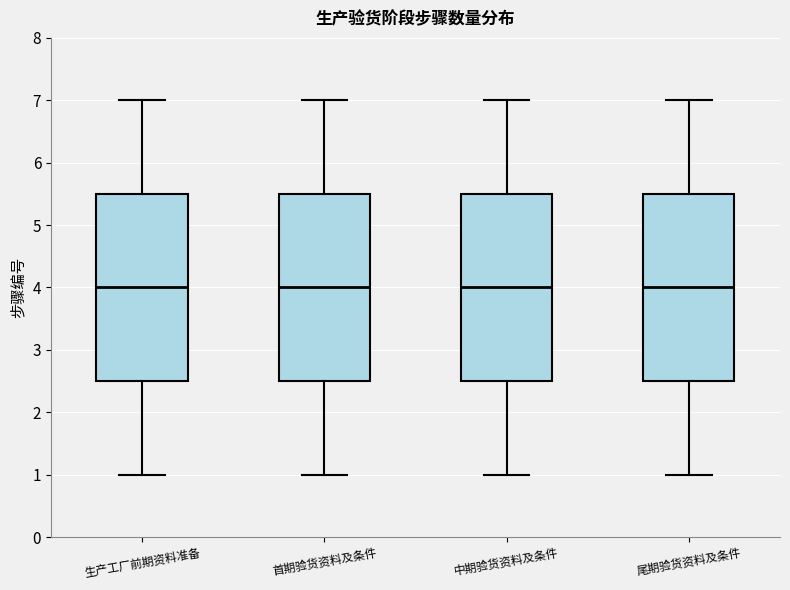

Reading left to right, transcribe this box plot: for each box, give where its median line is, the range the box spans, and where its two whiskers end, as read against the y-axis. The values are not printed on the chart, so give them approximately, as read against the axis.

生产工厂前期资料准备: median 4.0, box 2.5 to 5.5, whiskers 1.0 to 7.0
首期验货资料及条件: median 4.0, box 2.5 to 5.5, whiskers 1.0 to 7.0
中期验货资料及条件: median 4.0, box 2.5 to 5.5, whiskers 1.0 to 7.0
尾期验货资料及条件: median 4.0, box 2.5 to 5.5, whiskers 1.0 to 7.0